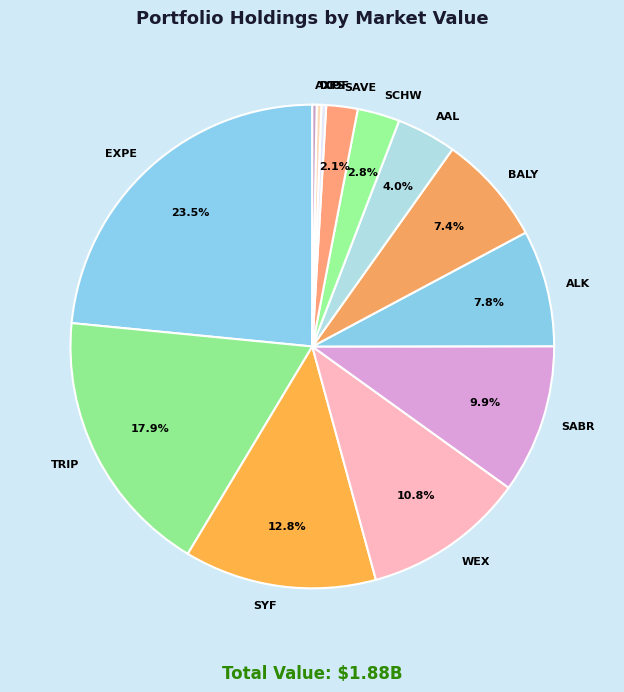

To the nearest percent, what is the average slice percentage?

8%